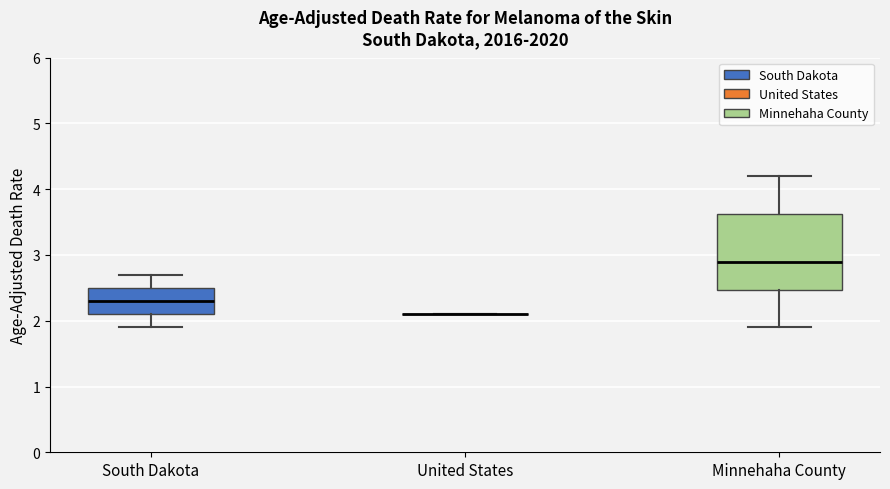

Reading left to right, transcribe this box plot: for each box, give where its median line is, the range the box spans, and where its two whiskers end, as read against the y-axis. The values are not printed on the chart, so give them approximately, as read against the axis.

South Dakota: median 2.3, box 2.1 to 2.5, whiskers 1.9 to 2.7
United States: box collapsed to a line at 2.1, whiskers 2.1 to 2.1
Minnehaha County: median 2.9, box 2.5 to 3.6, whiskers 1.9 to 4.2